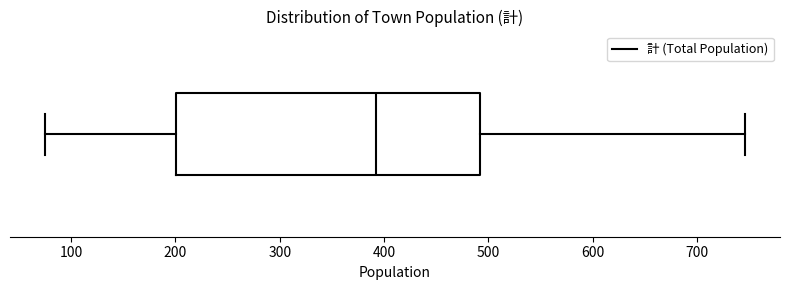

Read this box plot against the x-axis: the position of the median line, the range covered by the box, and the ends of both whiskers. The values are not printed on the chart, so give them approximately, as read against the axis.

median 390, box 200 to 490, whiskers 80 to 750